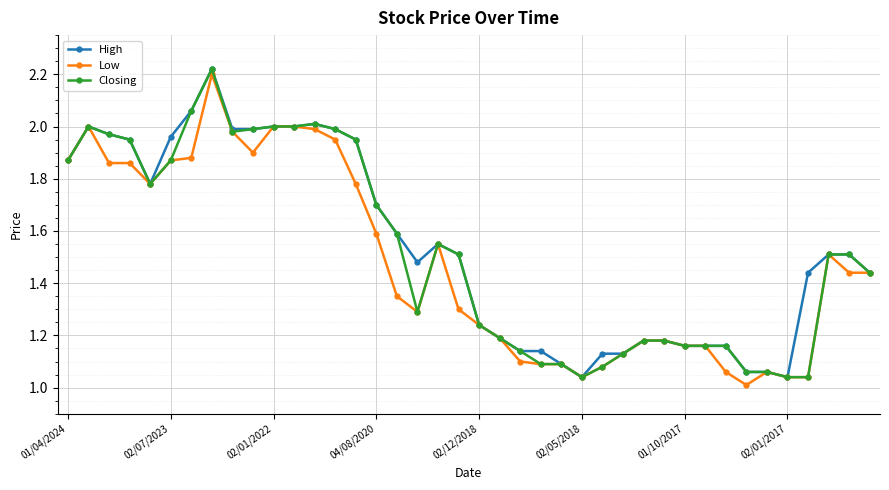

Does the chart have visible grid lines?

Yes